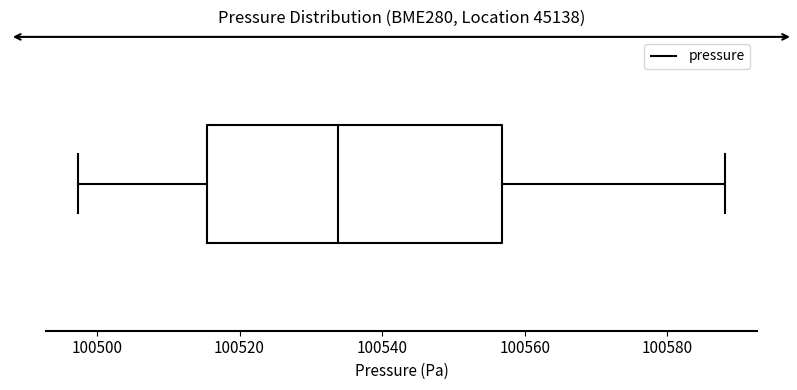

Read this box plot against the x-axis: the position of the median line, the range covered by the box, and the ends of both whiskers. The values are not printed on the chart, so give them approximately, as read against the axis.

median 100534, box 100516 to 100556, whiskers 100498 to 100588